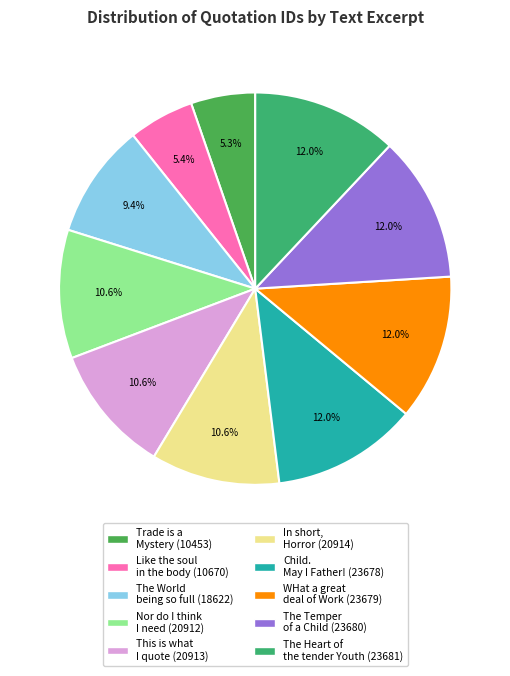

Count the number of slices in the pie.

10